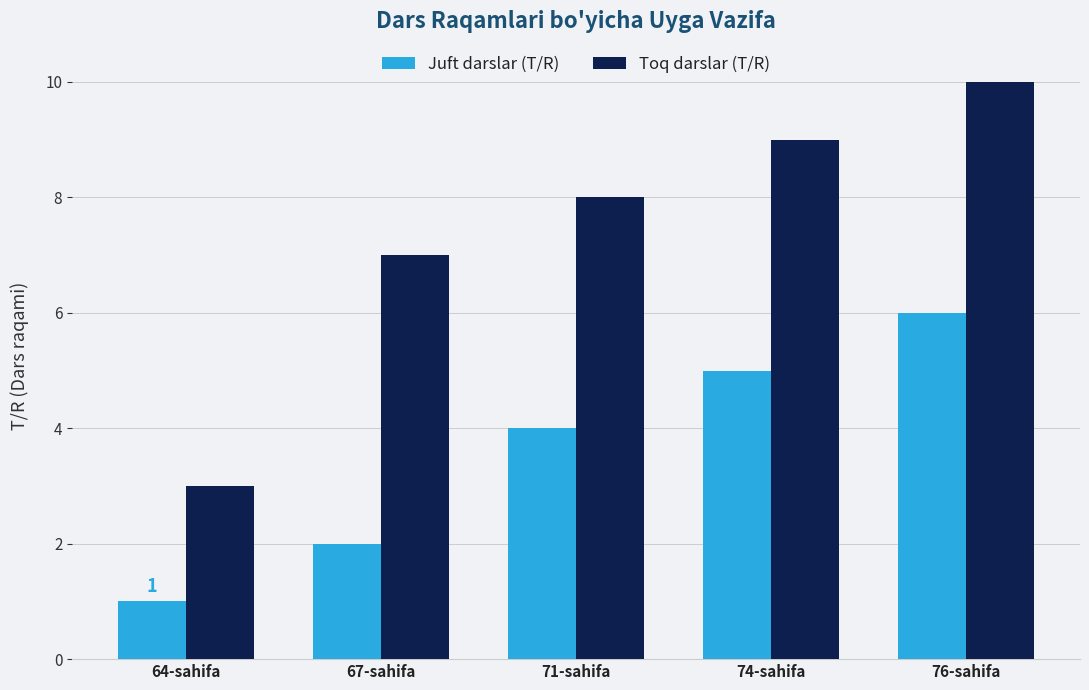

At which label does Toq darslar (T/R) reach its minimum?

64-sahifa